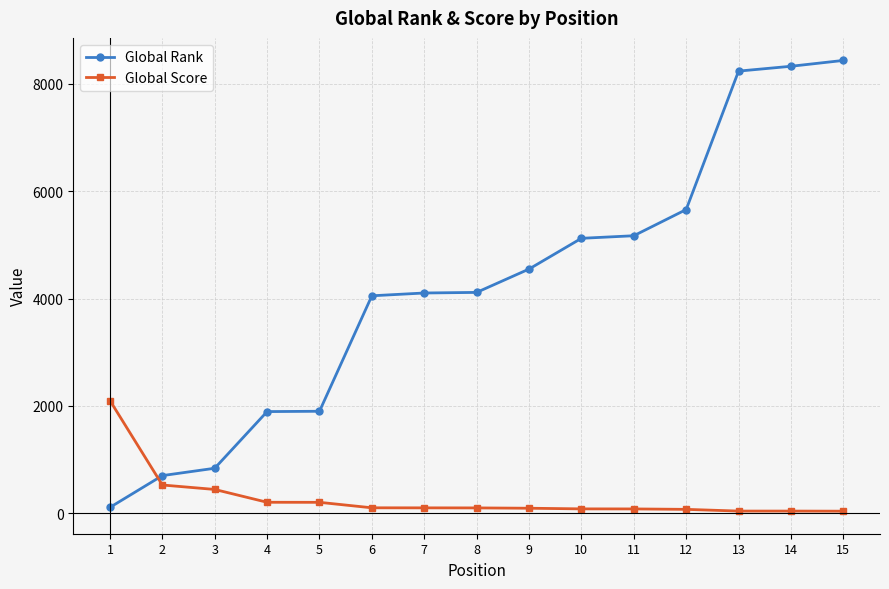

The value of Global Rank at 12 is 5658. True or false?

True